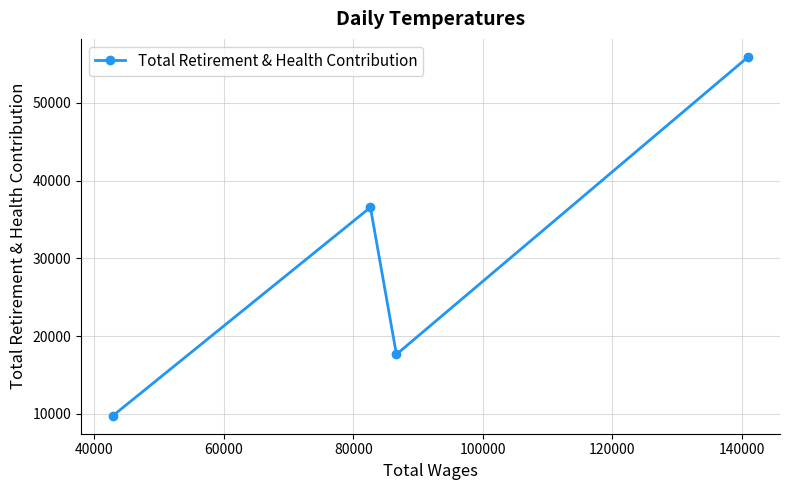

Does the chart have visible grid lines?

Yes